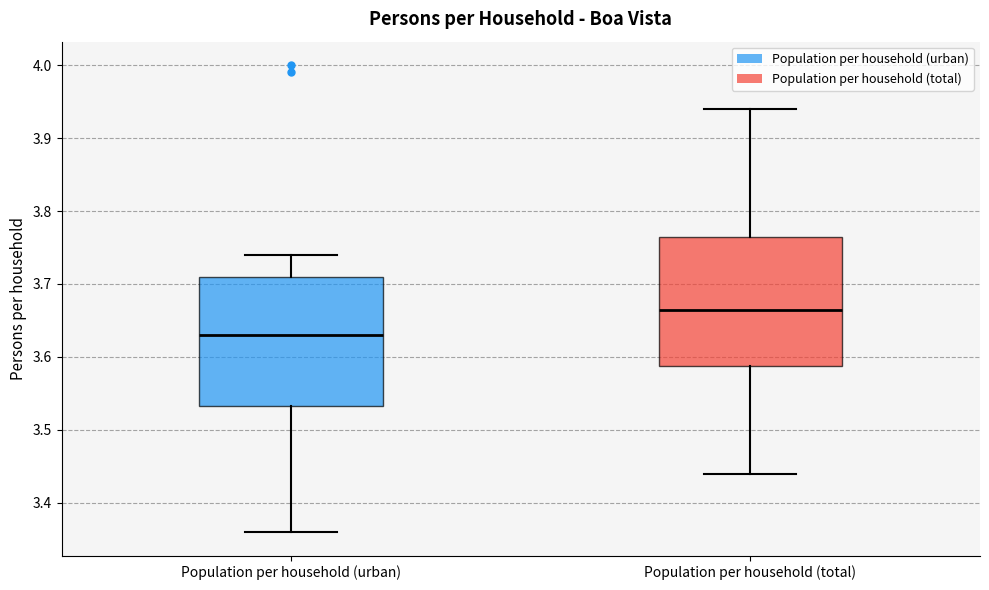

Reading left to right, read every box against the y-axis: the position of its median line, the range the box covers, and the ends of its whiskers. The values are not printed on the chart, so give them approximately, as read against the axis.

Population per household (urban): median 3.63, box 3.53 to 3.71, whiskers 3.36 to 3.74
Population per household (total): median 3.67, box 3.59 to 3.77, whiskers 3.44 to 3.94